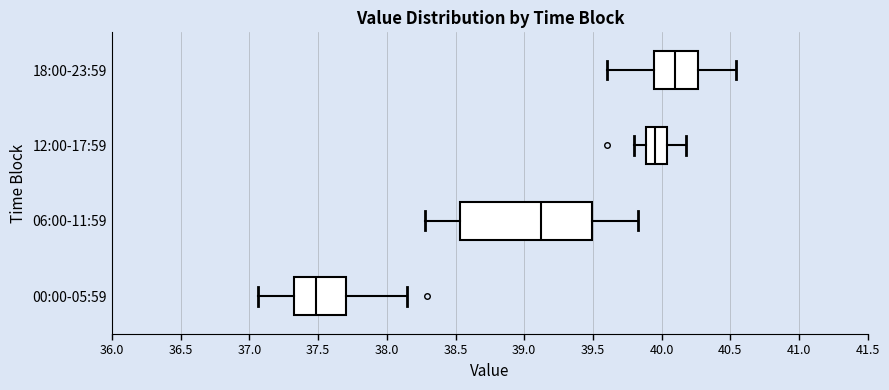

Reading bottom to top, read every box against the x-axis: the position of its median line, the range the box covers, and the ends of its whiskers. The values are not printed on the chart, so give them approximately, as read against the axis.

00:00-05:59: median 37.50, box 37.35 to 37.70, whiskers 37.05 to 38.15
06:00-11:59: median 39.15, box 38.55 to 39.50, whiskers 38.30 to 39.85
12:00-17:59: median 39.95, box 39.90 to 40.05, whiskers 39.80 to 40.20
18:00-23:59: median 40.10, box 39.95 to 40.25, whiskers 39.60 to 40.55